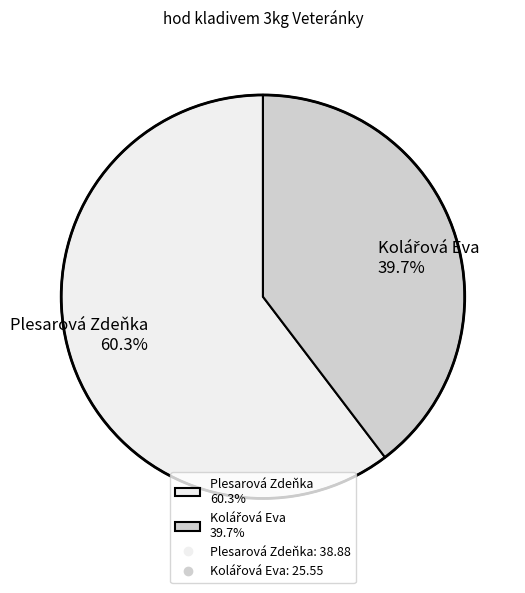

The Plesarová Zdeňka slice represents 60% of the pie. True or false?

True